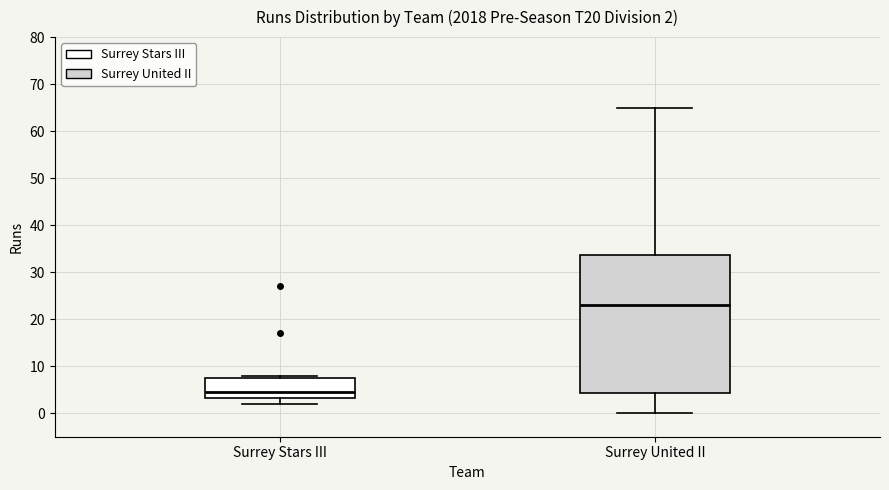

Which box's median line is the lowest?

Surrey Stars III